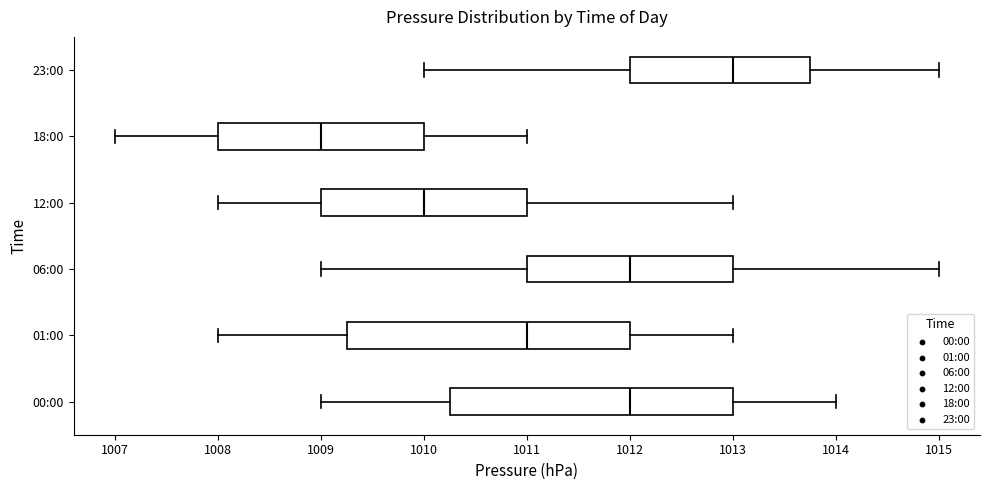

Reading bottom to top, transcribe this box plot: for each box, give where its median line is, the range the box spans, and where its two whiskers end, as read against the x-axis. The values are not printed on the chart, so give them approximately, as read against the axis.

00:00: median 1012.0, box 1010.3 to 1013.0, whiskers 1009.0 to 1014.0
01:00: median 1011.0, box 1009.3 to 1012.0, whiskers 1008.0 to 1013.0
06:00: median 1012.0, box 1011.0 to 1013.0, whiskers 1009.0 to 1015.0
12:00: median 1010.0, box 1009.0 to 1011.0, whiskers 1008.0 to 1013.0
18:00: median 1009.0, box 1008.0 to 1010.0, whiskers 1007.0 to 1011.0
23:00: median 1013.0, box 1012.0 to 1013.8, whiskers 1010.0 to 1015.0